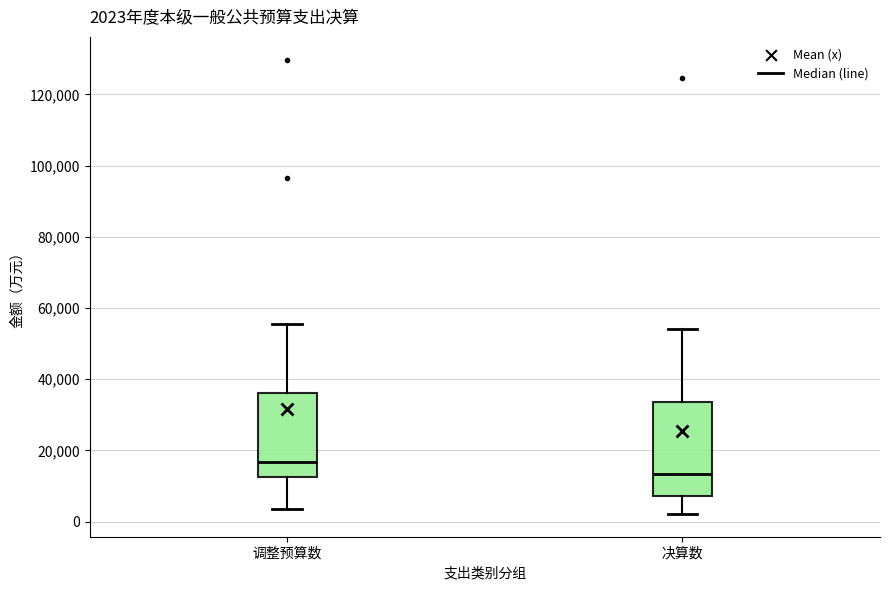

Comparing the boxes themselves (not the whiskers), which one is the tallest?

决算数